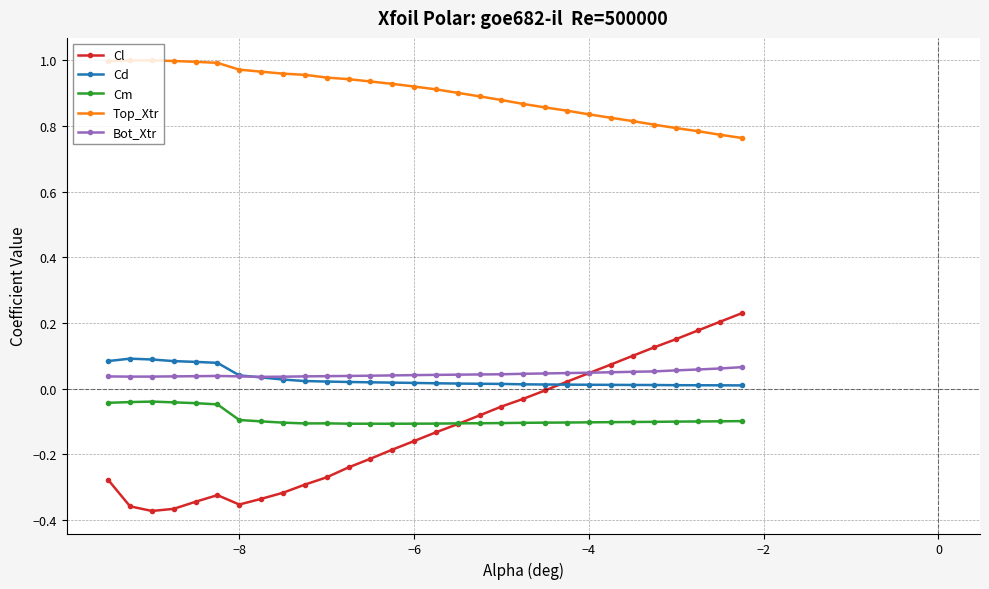

True or false: Cm and Top_Xtr cross at least once.

False